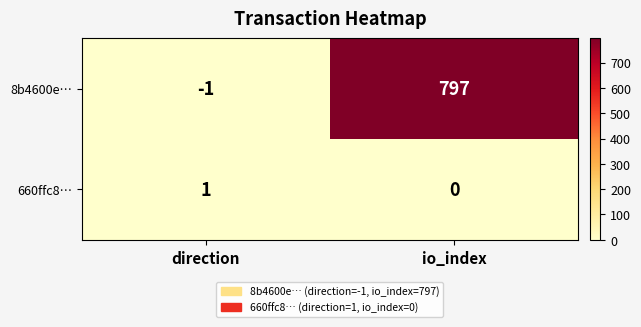

What is the maximum value shown in the chart?

797